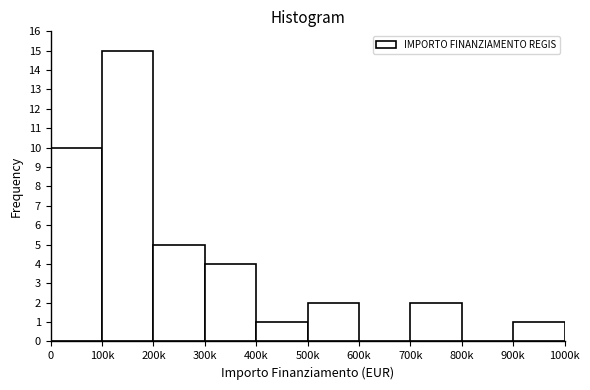

Reading left to right, transcribe all the data shown in this chart.

0=10	100k=15	200k=5	300k=4	400k=1	500k=2	600k=0	700k=2	800k=0	900k=1